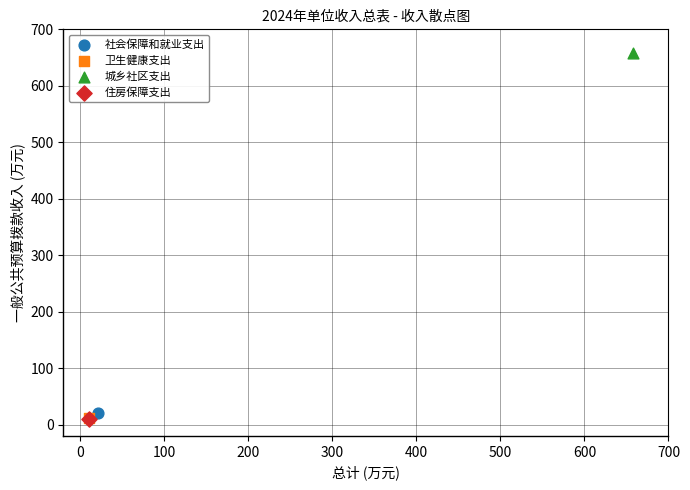

Which series contains the highest Y value?

城乡社区支出